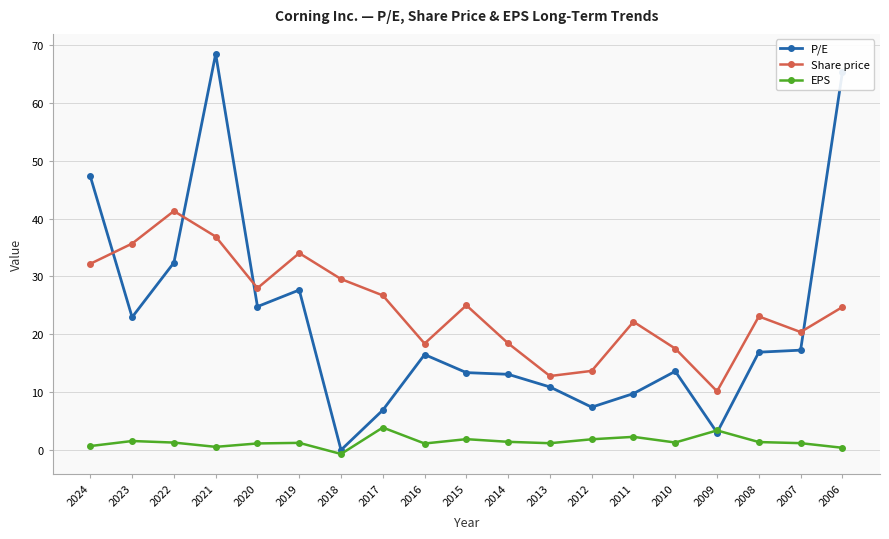

Which category has the lowest value in the P/E series?

2018